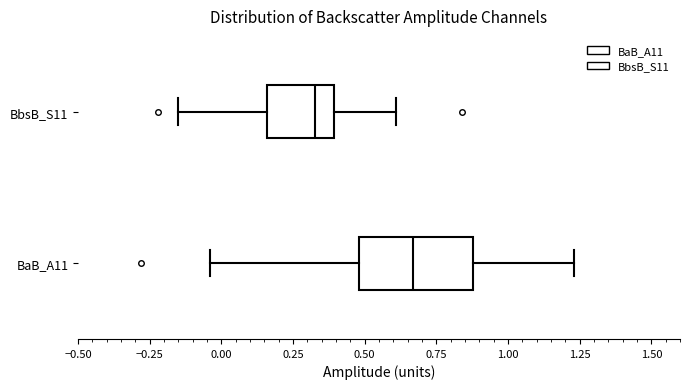

Which box's median line is the furthest to the left?

BbsB_S11